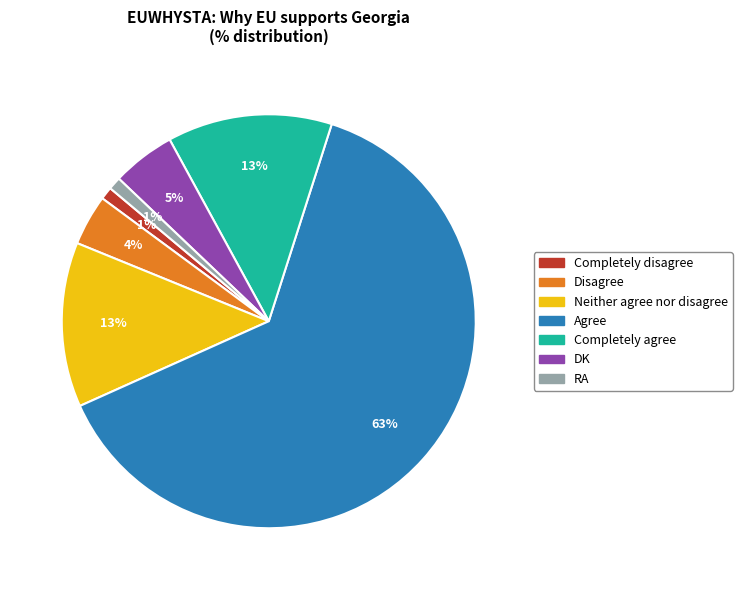

The DK slice represents 20% of the pie. True or false?

False